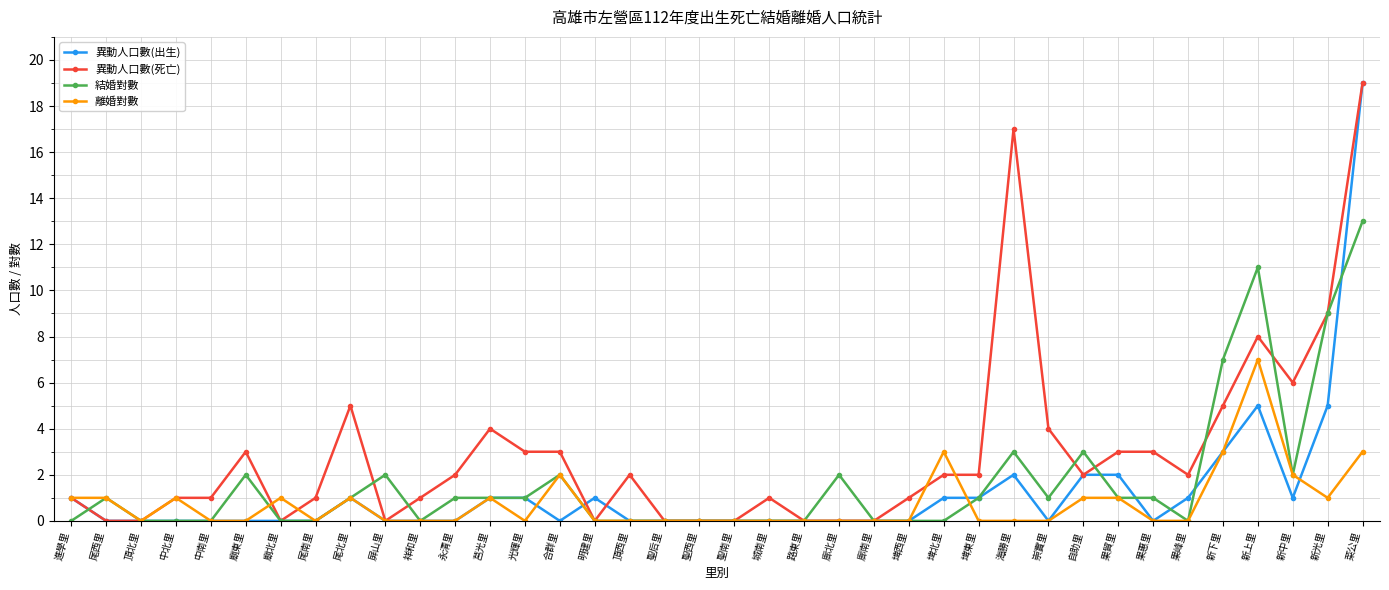

How many series are shown in this chart?

4